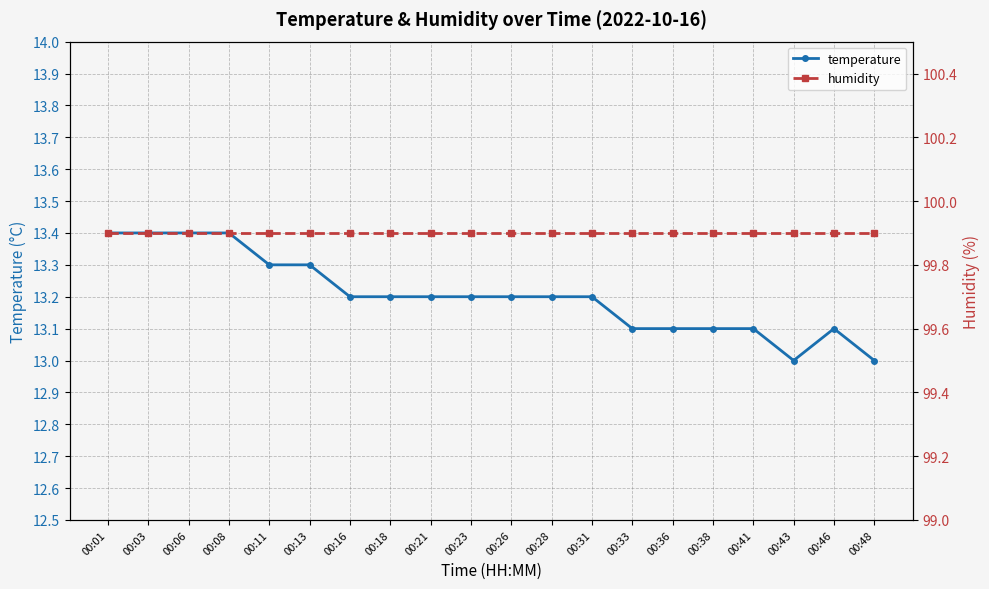

Count the number of categories in the chart.

20